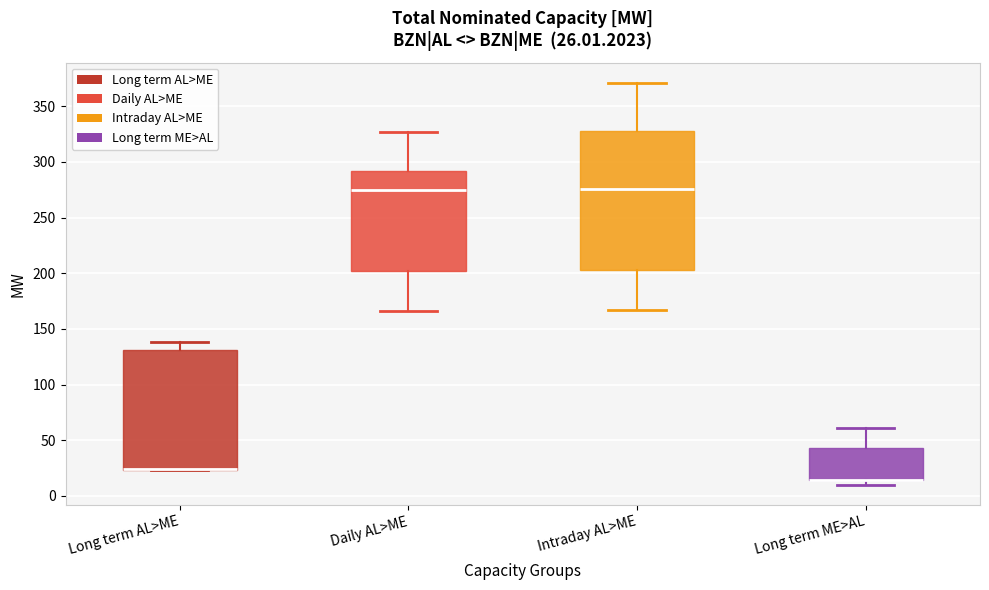

Which box is the tallest, from its lower edge to its upper edge?

Intraday AL>ME